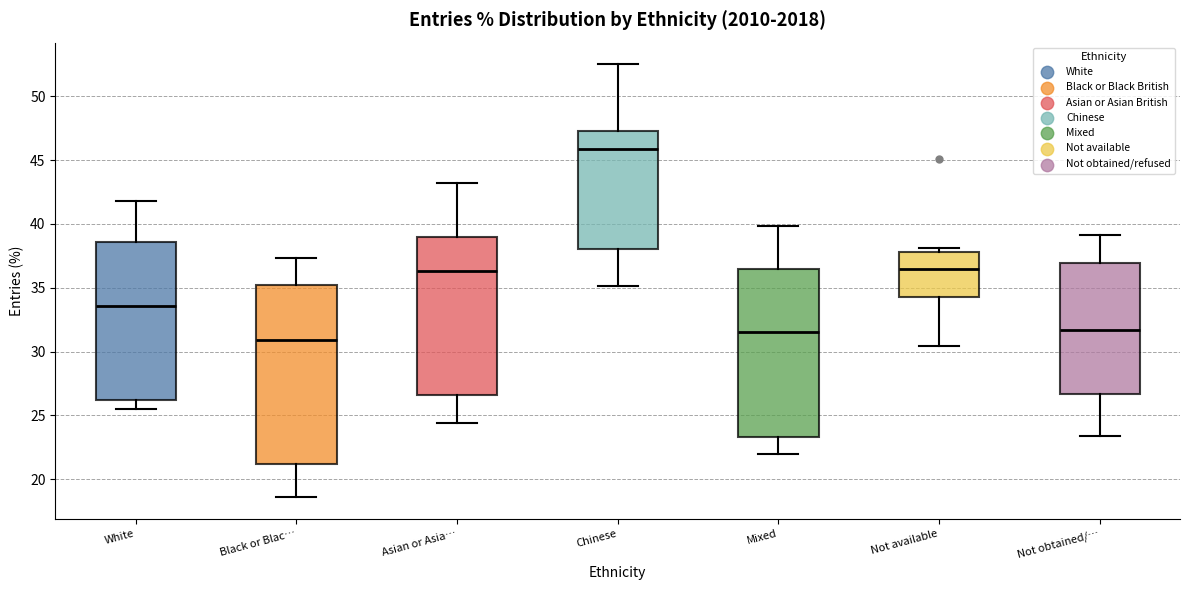

Reading left to right, read every box against the y-axis: the position of its median line, the range the box covers, and the ends of its whiskers. The values are not printed on the chart, so give them approximately, as read against the axis.

White: median 33.5, box 26.0 to 38.5, whiskers 25.5 to 42.0
Black or Blac…: median 31.0, box 21.0 to 35.0, whiskers 18.5 to 37.5
Asian or Asia…: median 36.5, box 26.5 to 39.0, whiskers 24.5 to 43.0
Chinese: median 46.0, box 38.0 to 47.5, whiskers 35.0 to 52.5
Mixed: median 31.5, box 23.5 to 36.5, whiskers 22.0 to 40.0
Not available: median 36.5, box 34.5 to 38.0, whiskers 30.5 to 38.0 (just above the box's upper edge)
Not obtained/…: median 31.5, box 26.5 to 37.0, whiskers 23.5 to 39.0